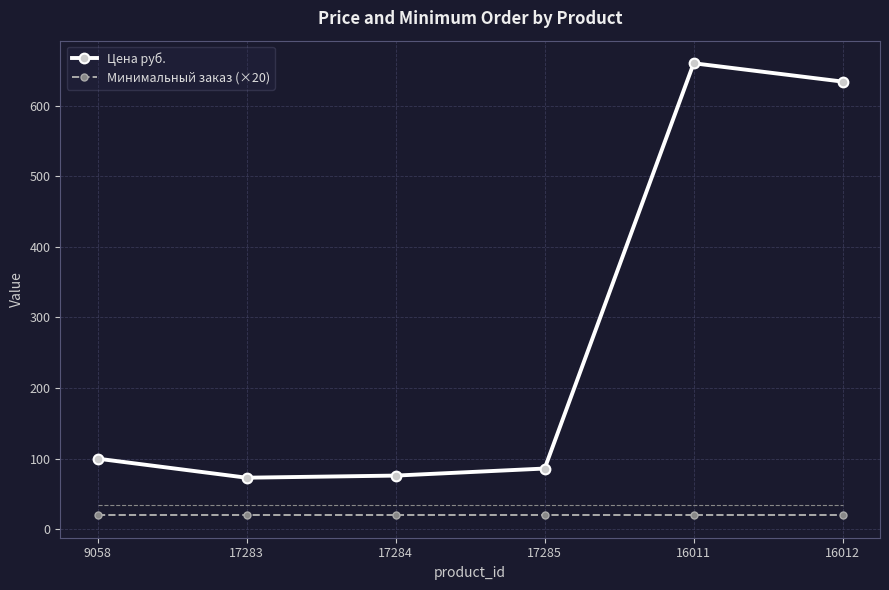

What is the difference between the Цена руб. values at 16012 and 17285?

548